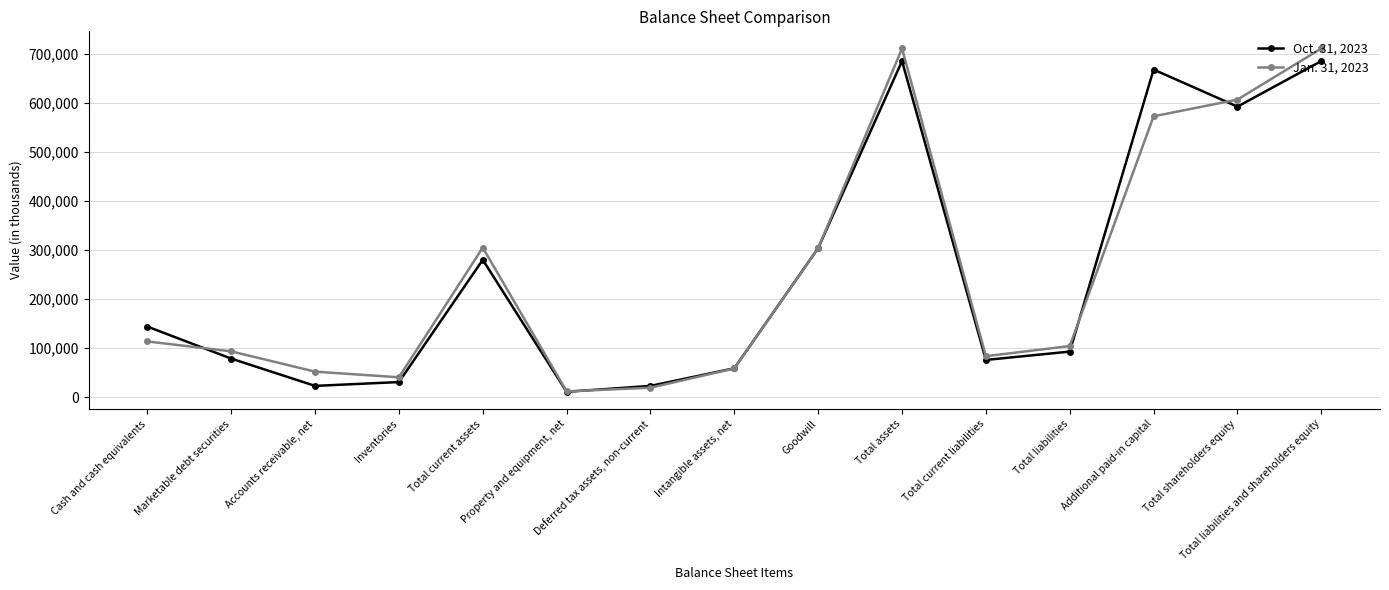

What is the difference between the maximum and minimum values in the Oct. 31, 2023 series?

673712